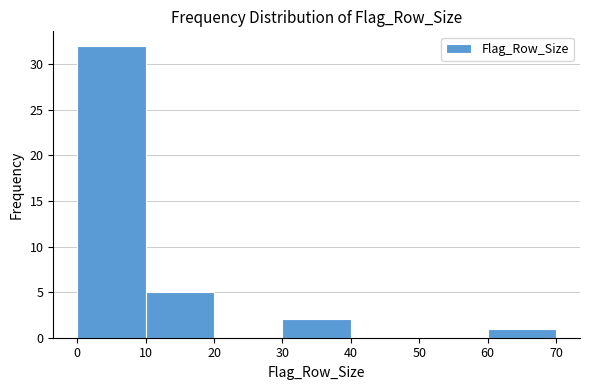

Reading left to right, transcribe this chart: for each bar, give the range it covers on the x-axis and its height. The values are not printed on the chart, so give them approximately, as read against the axis.

0 to 10: 32
10 to 20: 5
20 to 30: 0
30 to 40: 2
40 to 50: 0
50 to 60: 0
60 to 70: 1